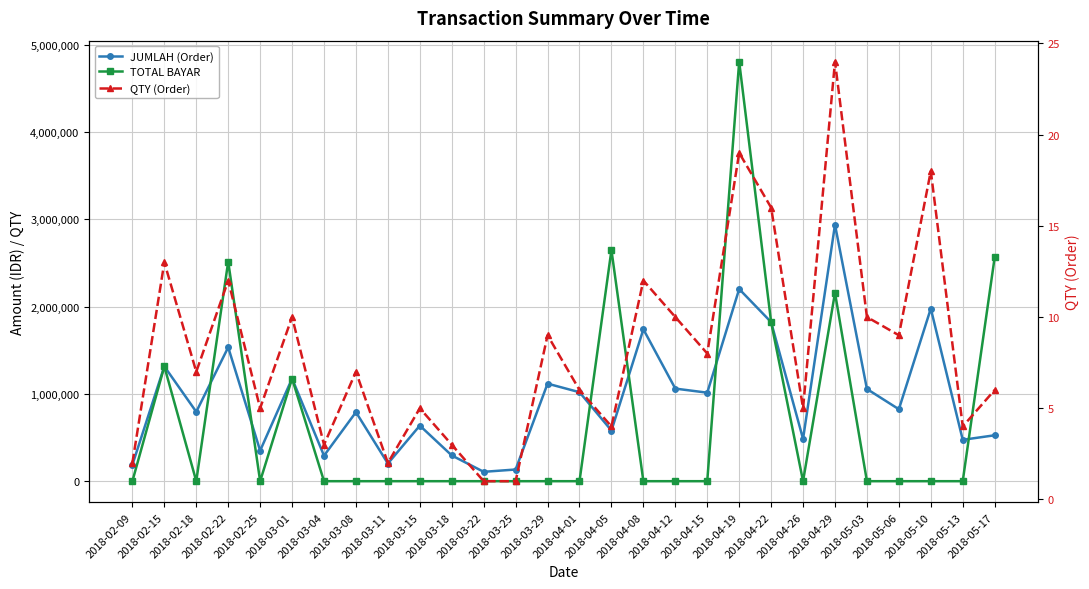

Read the JUMLAH (Order) value at 2018-04-01, to the nearest 10.

1019020